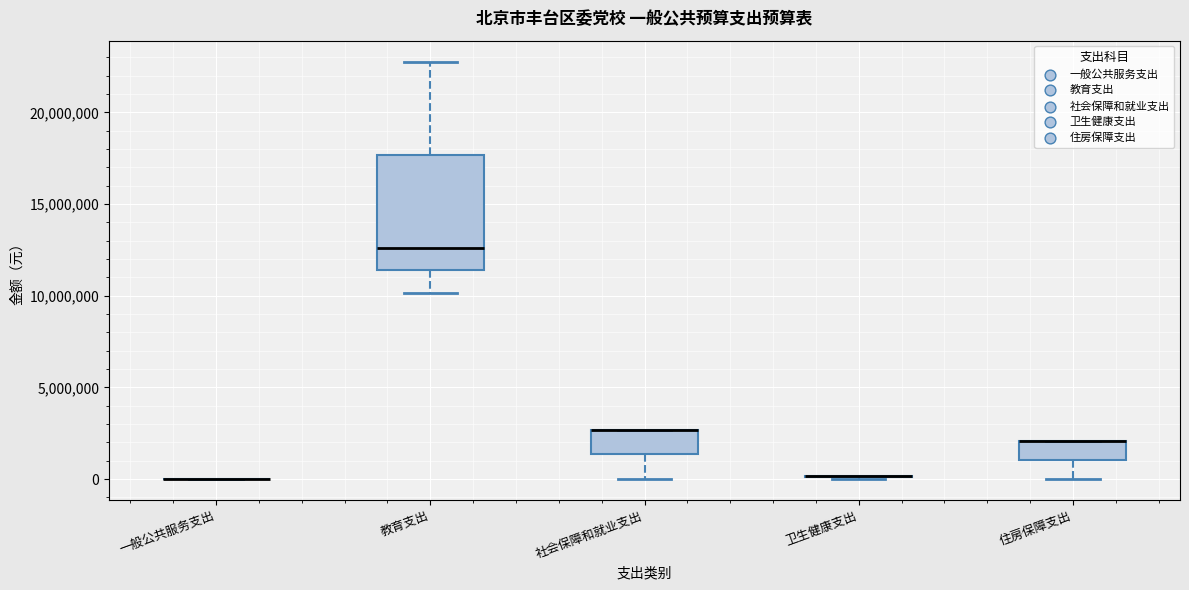

Reading left to right, read every box against the y-axis: the position of its median line, the range the box covers, and the ends of its whiskers. The values are not printed on the chart, so give them approximately, as read against the axis.

一般公共服务支出: box collapsed to a line at 0, whiskers 0 to 0
教育支出: median 12500000, box 11500000 to 17500000, whiskers 10000000 to 23000000
社会保障和就业支出: median 2500000 (drawn on the box's upper edge), box 1500000 to 2500000, whiskers 0 to 2500000
卫生健康支出: box collapsed to a line at 0, whiskers 0 to 0
住房保障支出: median 2000000 (drawn on the box's upper edge), box 1000000 to 2000000, whiskers 0 to 2000000